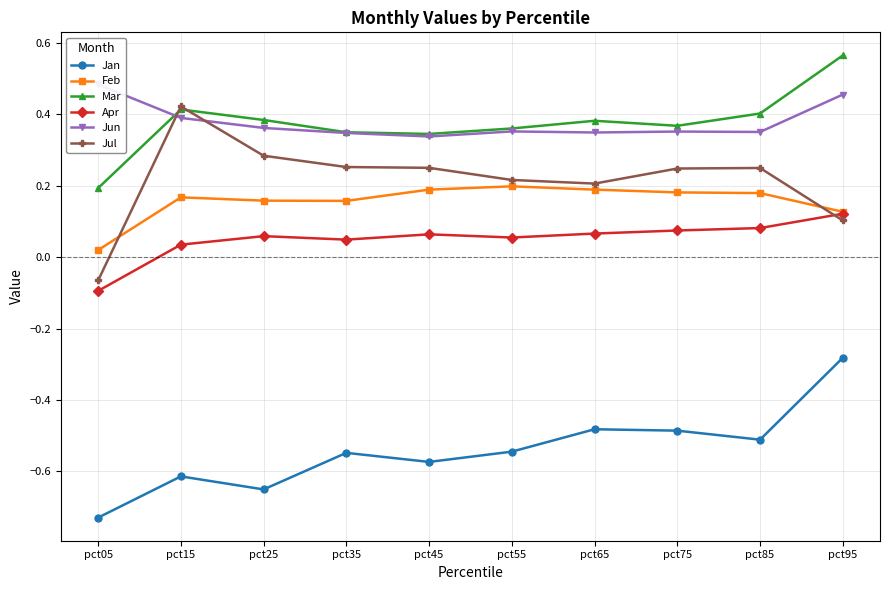

True or false: Feb and Jan cross at least once.

False